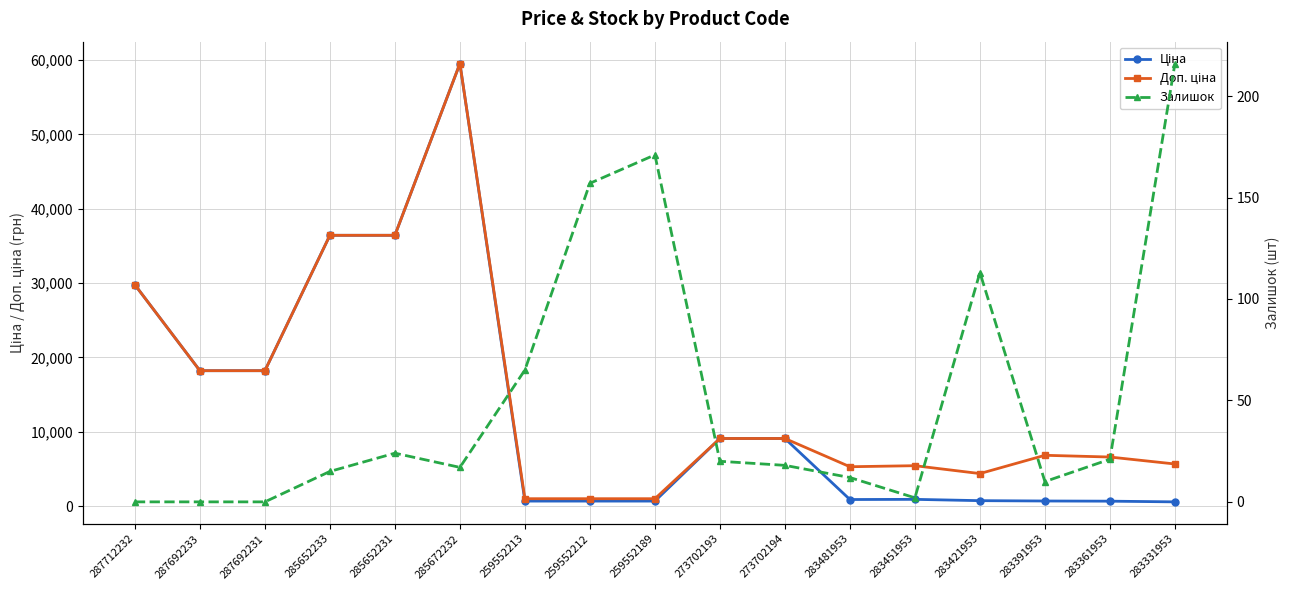

Is it true that Залишок equals 2.0 at 283451953?

True